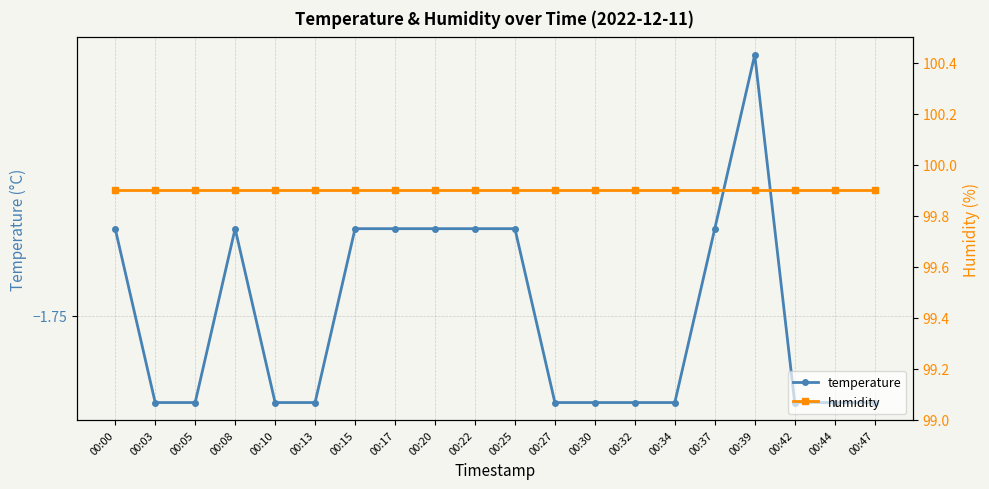

True or false: temperature and humidity intersect in this chart.

False